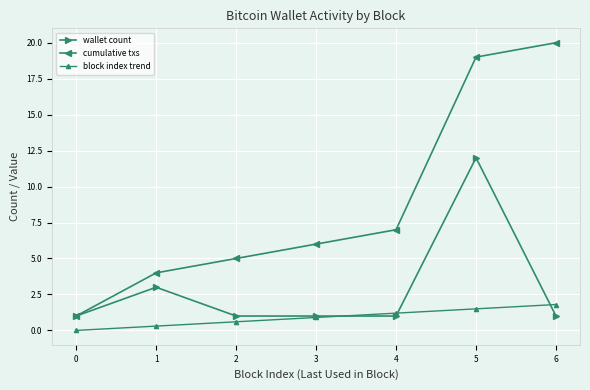

How many lines are shown in the chart?

3